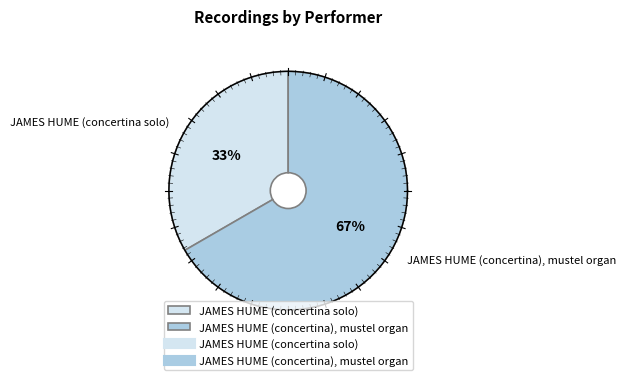

What percentage is the JAMES HUME (concertina solo) slice, to the nearest percent?

33%